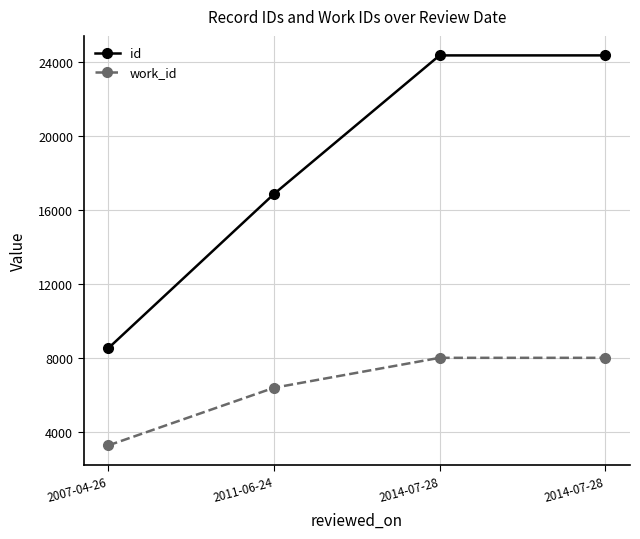

True or false: work_id and id cross at least once.

False